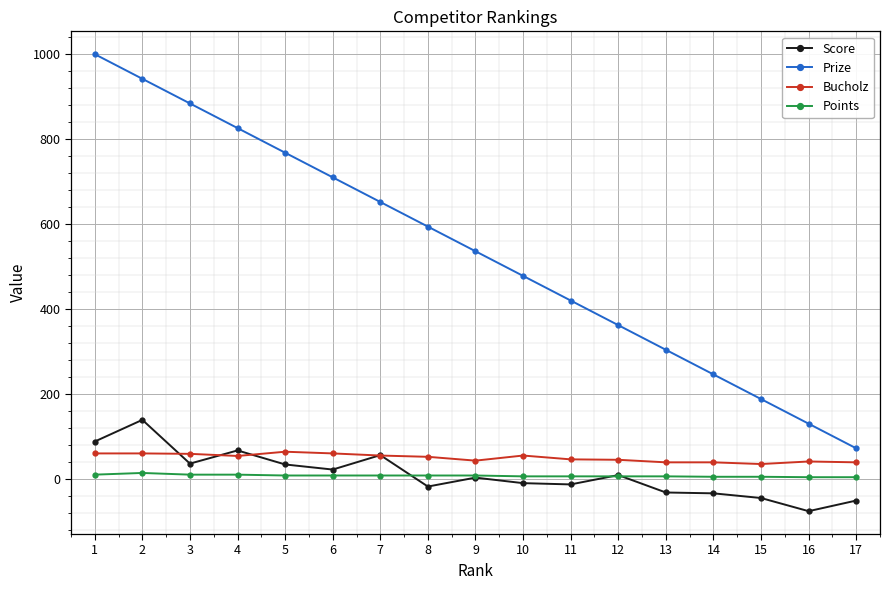

True or false: Prize has a value of 1060 at 7.

False